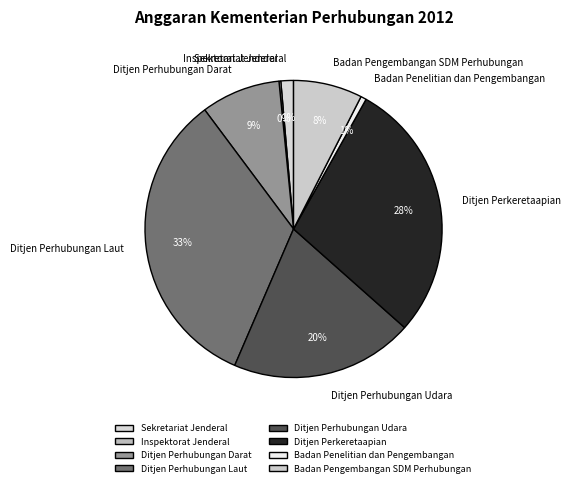

Between Ditjen Perkeretaapian and Sekretariat Jenderal, which is larger?

Ditjen Perkeretaapian